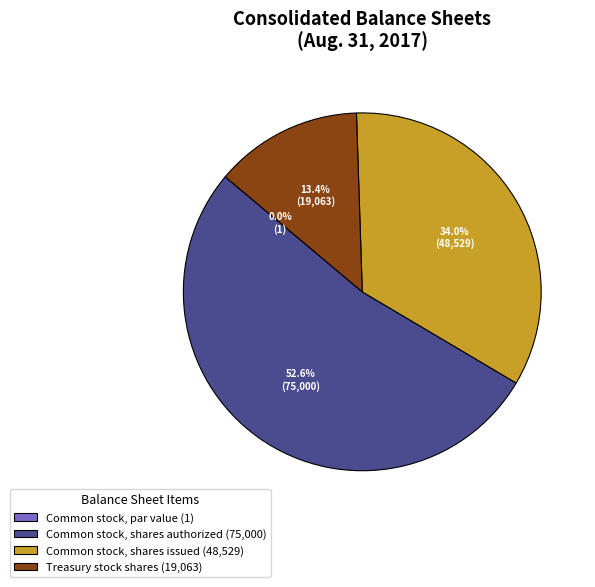

To the nearest percent, what portion does Common stock, shares authorized represent?

53%